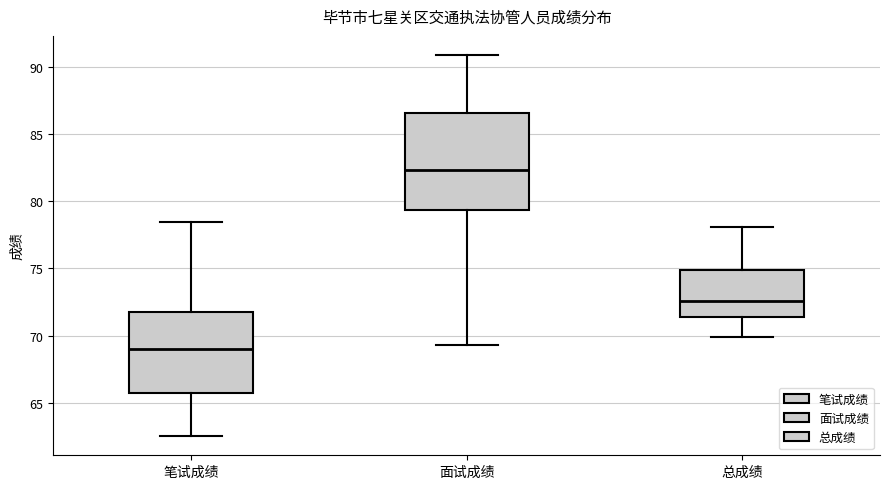

Reading left to right, transcribe this box plot: for each box, give where its median line is, the range the box spans, and where its two whiskers end, as read against the y-axis. The values are not printed on the chart, so give them approximately, as read against the axis.

笔试成绩: median 69.0, box 66.0 to 72.0, whiskers 62.5 to 78.5
面试成绩: median 82.5, box 79.5 to 86.5, whiskers 69.5 to 91.0
总成绩: median 72.5, box 71.5 to 75.0, whiskers 70.0 to 78.0